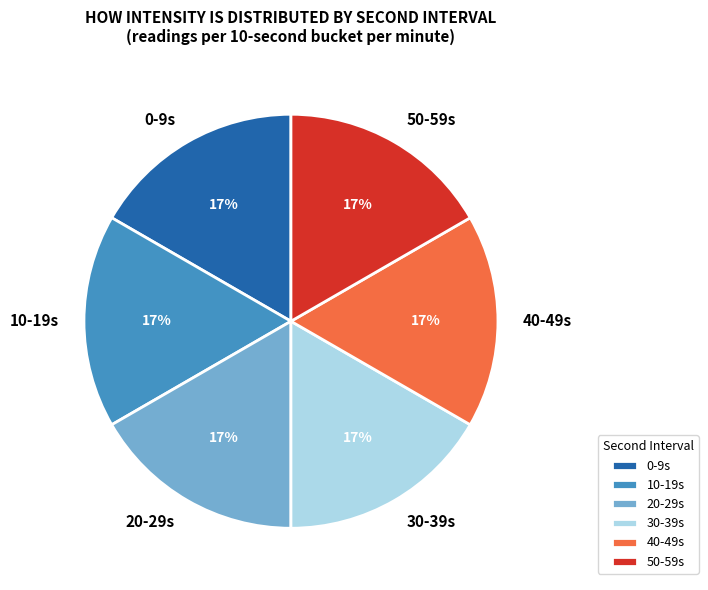

What percentage is the 30-39s slice, to the nearest percent?

17%